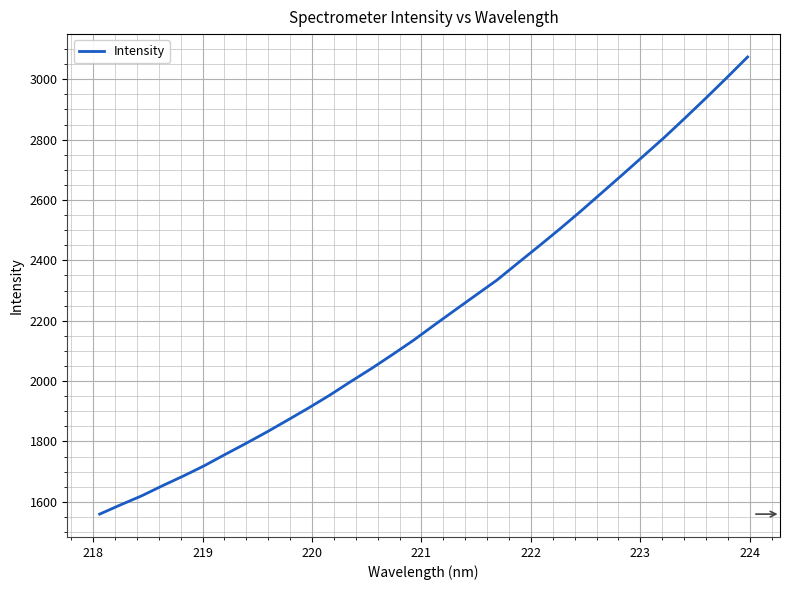

What is the smallest value displayed?

1559.4